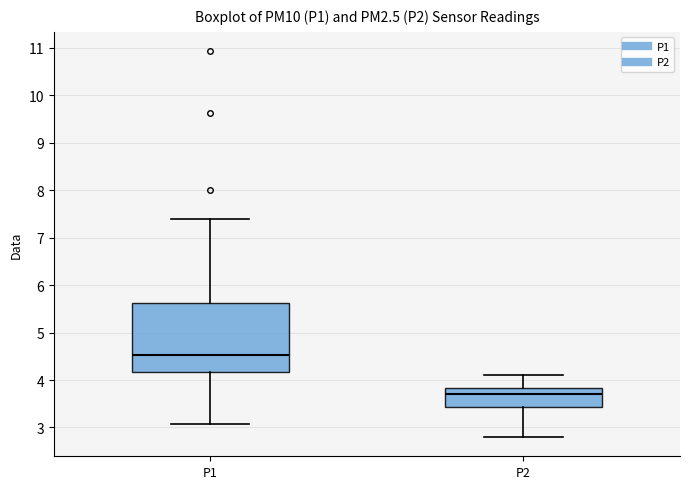

Reading left to right, read every box against the y-axis: the position of its median line, the range the box covers, and the ends of its whiskers. The values are not printed on the chart, so give them approximately, as read against the axis.

P1: median 4.5, box 4.2 to 5.6, whiskers 3.1 to 7.4
P2: median 3.7, box 3.4 to 3.8, whiskers 2.8 to 4.1